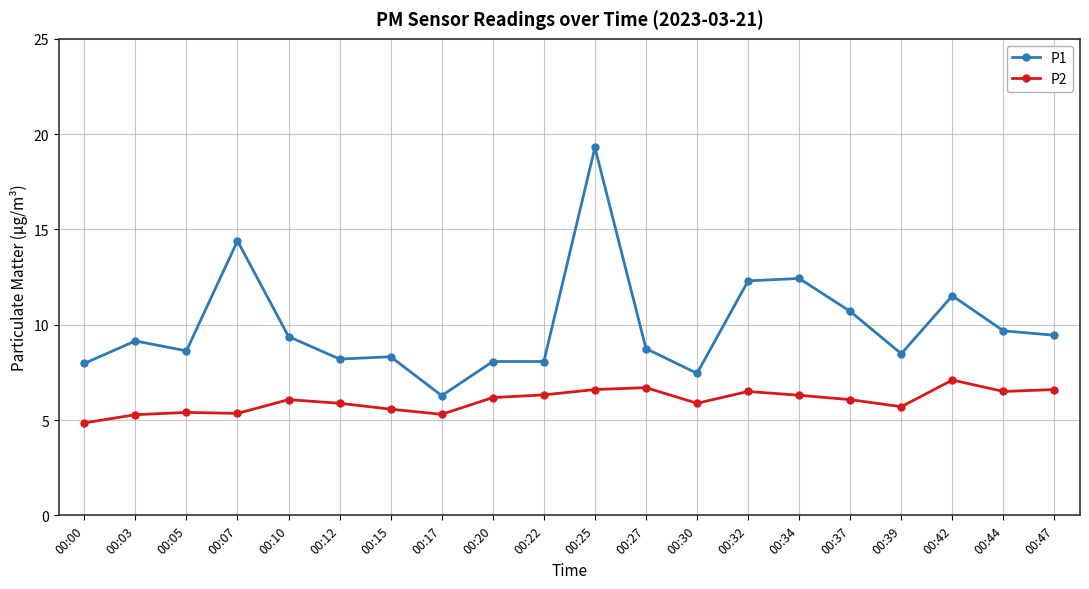

What is the difference between the P2 values at 00:00 and 00:20?

1.3